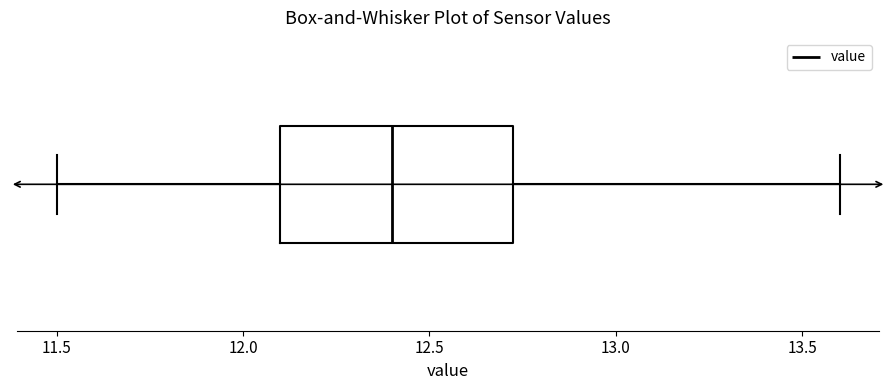

Transcribe this box plot: give where the median line is, the range the box spans, and where the two whiskers end, as read against the x-axis. The values are not printed on the chart, so give them approximately, as read against the axis.

median 12.40, box 12.10 to 12.75, whiskers 11.50 to 13.60